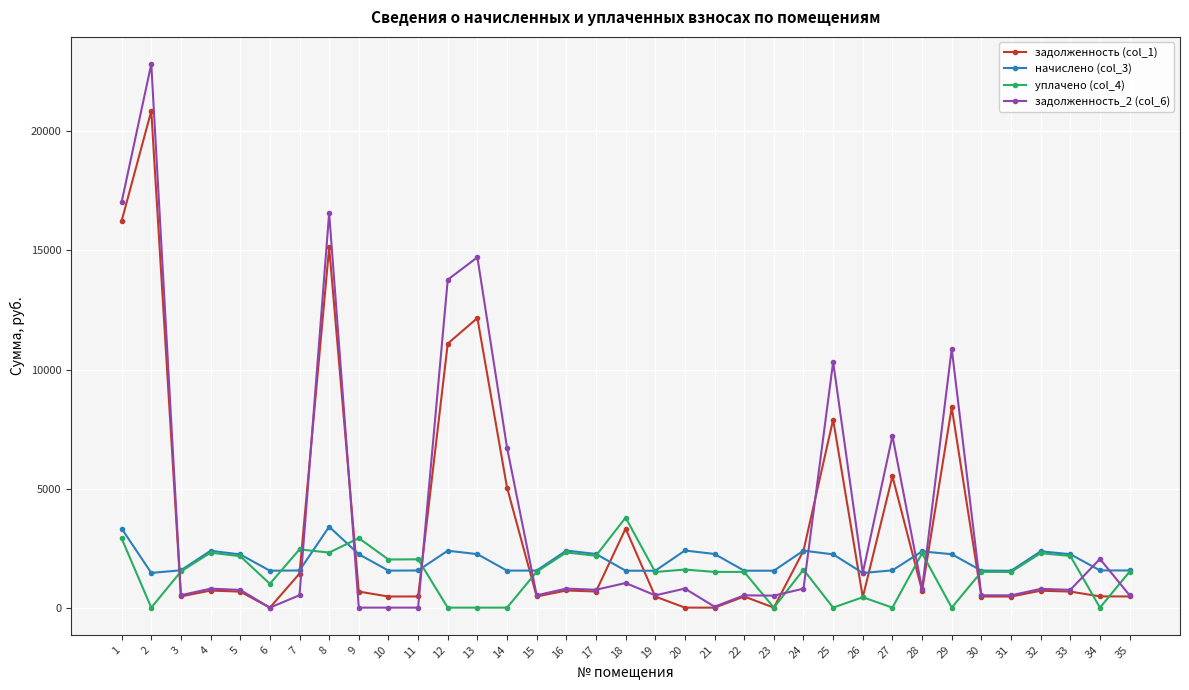

True or false: начислено (col_3) has more than 1 interior local peaks.

True